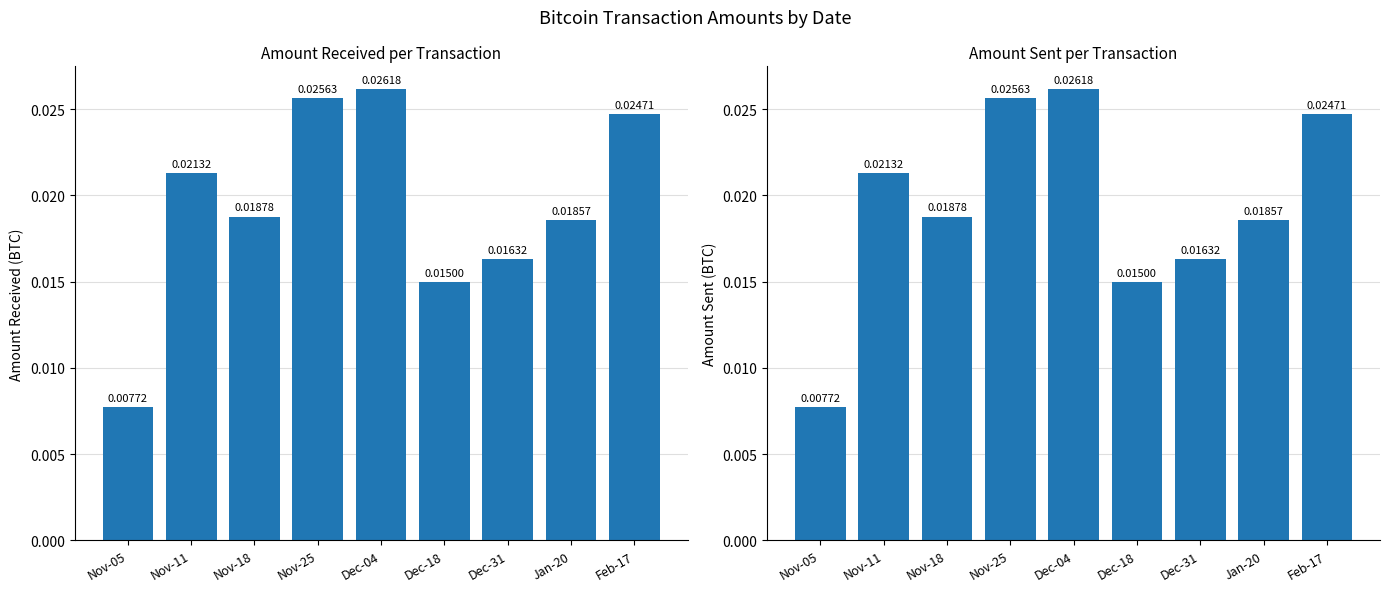

What is the label of the 8th bar from the right?

Nov-11